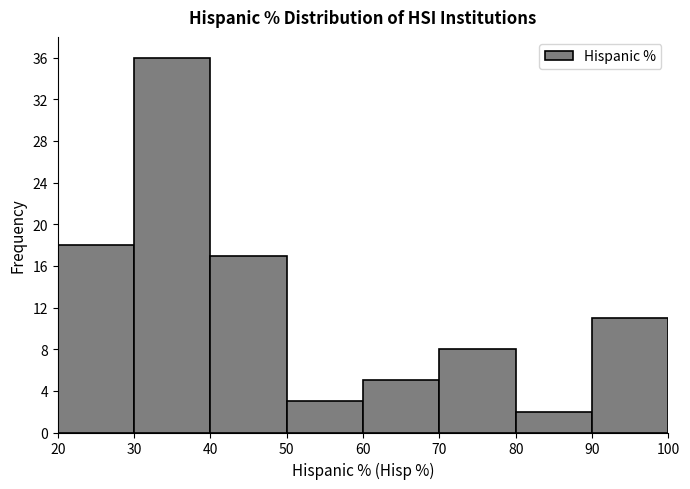

Reading left to right, transcribe this chart: for each bar, give the range it covers on the x-axis and its height. The values are not printed on the chart, so give them approximately, as read against the axis.

20 to 30: 18
30 to 40: 36
40 to 50: 17
50 to 60: 3
60 to 70: 5
70 to 80: 8
80 to 90: 2
90 to 100: 11